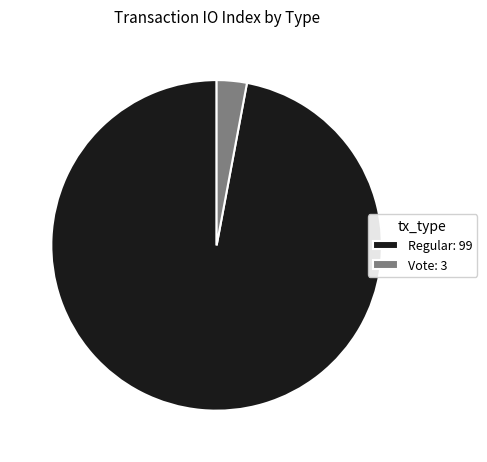

What is the largest slice in the pie chart?

Regular